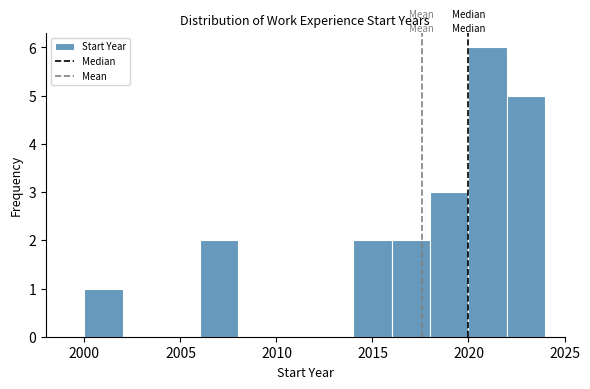

Reading left to right, list every bar in this chart as the range it spans on the x-axis followed by its height. The values are not printed on the chart, so give them approximately, as read against the axis.

2000 to 2002: 1
2002 to 2004: 0
2004 to 2006: 0
2006 to 2008: 2
2008 to 2010: 0
2010 to 2012: 0
2012 to 2014: 0
2014 to 2016: 2
2016 to 2018: 2
2018 to 2020: 3
2020 to 2022: 6
2022 to 2024: 5